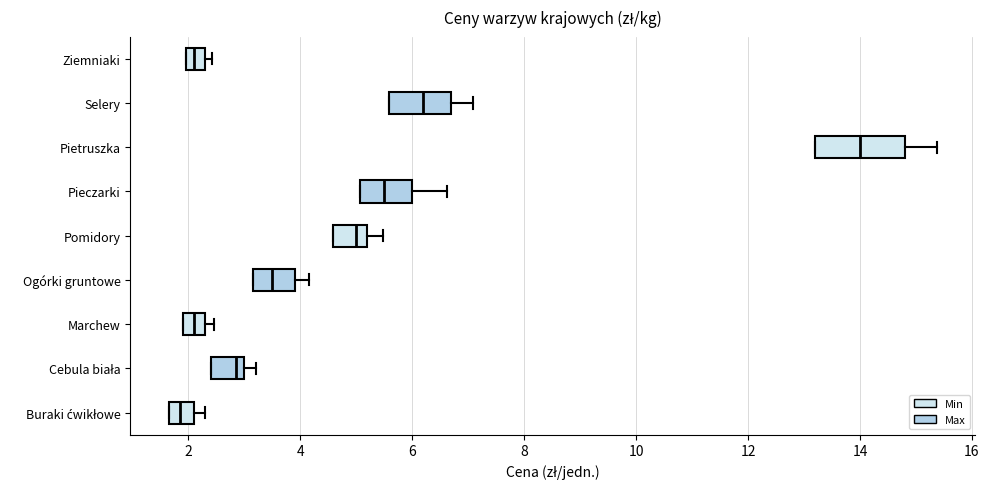

Reading bottom to top, read every box against the x-axis: the position of its median line, the range the box covers, and the ends of its whiskers. The values are not printed on the chart, so give them approximately, as read against the axis.

Buraki ćwikłowe: median 1.8, box 1.6 to 2.2, whiskers 1.6 to 2.4
Cebula biała: median 2.8, box 2.4 to 3.0, whiskers 2.4 to 3.2
Marchew: median 2.2, box 2.0 to 2.4, whiskers 2.0 to 2.4 (just right of the box's right edge)
Ogórki gruntowe: median 3.6, box 3.2 to 4.0, whiskers 3.2 to 4.2
Pomidory: median 5.0, box 4.6 to 5.2, whiskers 4.6 to 5.4
Pieczarki: median 5.6, box 5.0 to 6.0, whiskers 5.0 to 6.6
Pietruszka: median 14.0, box 13.2 to 14.8, whiskers 13.2 to 15.4
Selery: median 6.2, box 5.6 to 6.8, whiskers 5.6 to 7.0
Ziemniaki: median 2.2, box 2.0 to 2.4, whiskers 2.0 to 2.4 (just right of the box's right edge)